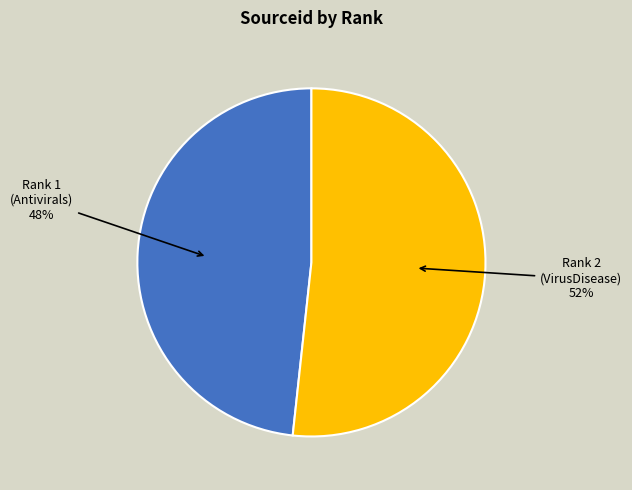

To the nearest percent, what is the average slice percentage?

50%